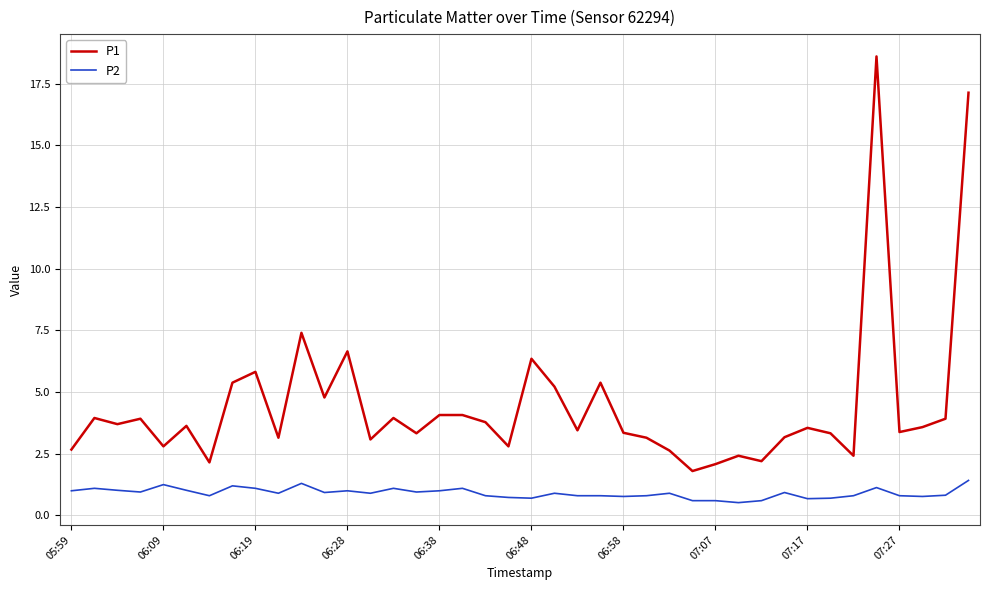

What is the difference between the second highest and second lowest values in the P2 series?

0.7